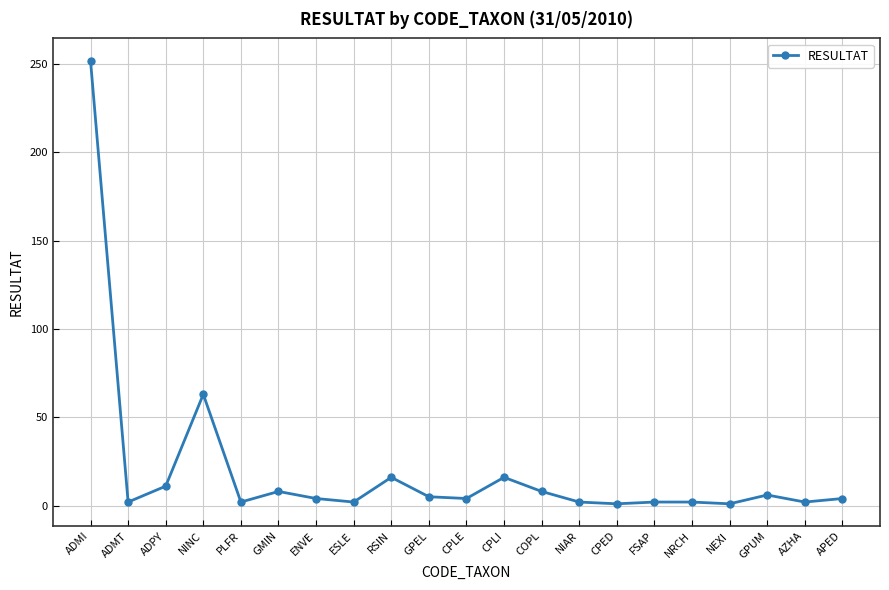

Which category has the highest value across all series?

ADMI